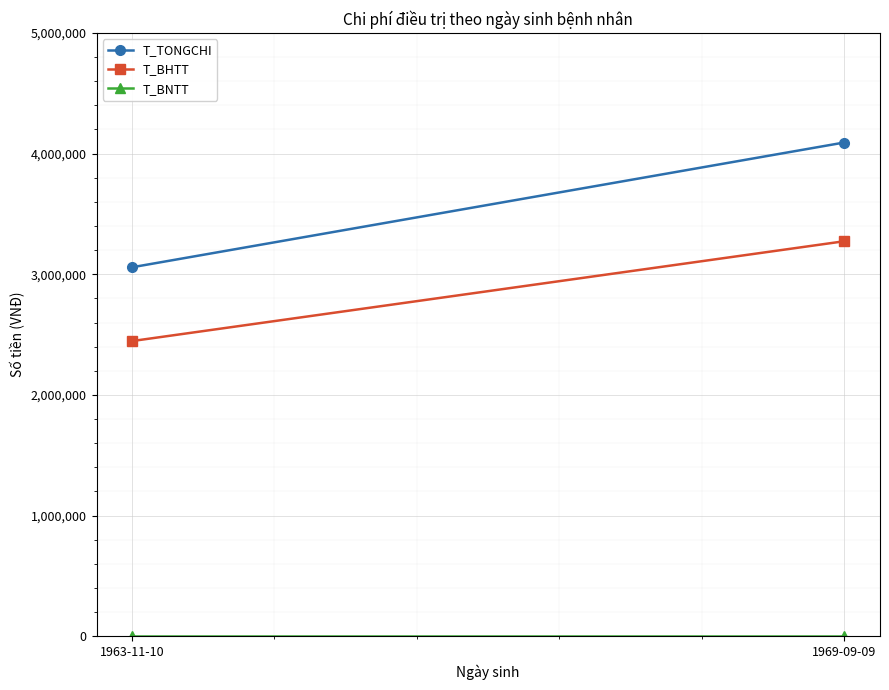

What is the label of the 1st point from the right?

1969-09-09